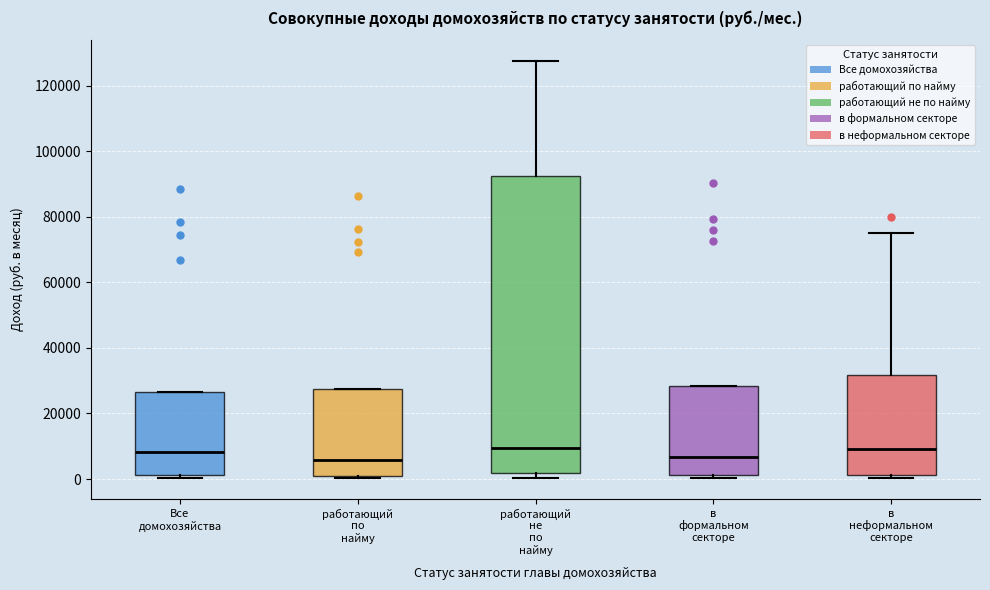

Where does the median line of the box for Все домохозяйства sit on the y-axis? The values are not printed on the chart, so give them approximately, as read against the axis.

8000